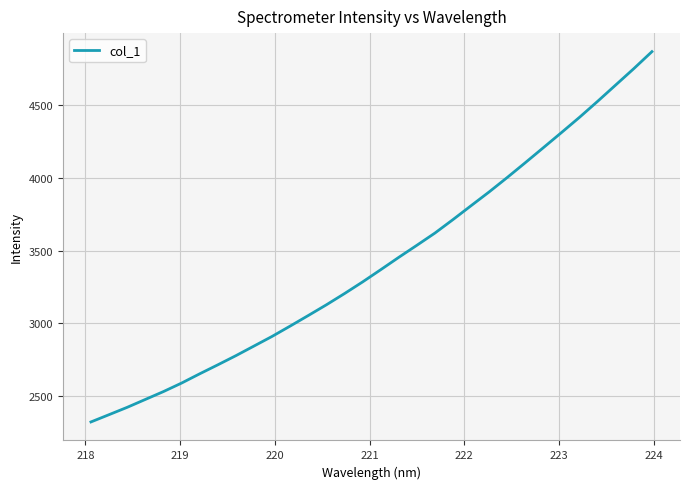

What is the difference between the maximum and minimum values?

2553.0